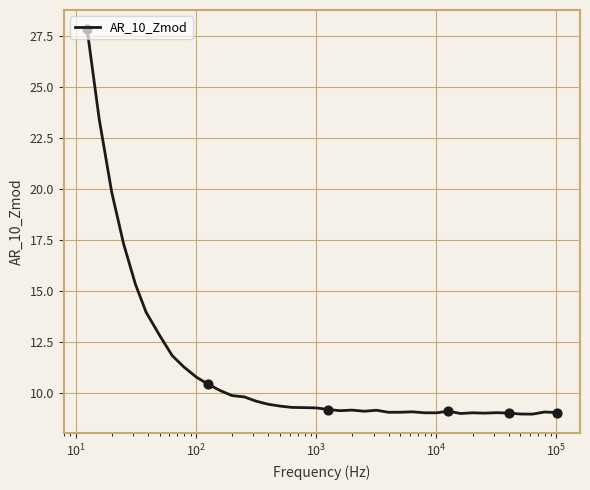

What is the difference between the maximum and minimum values?

18.8